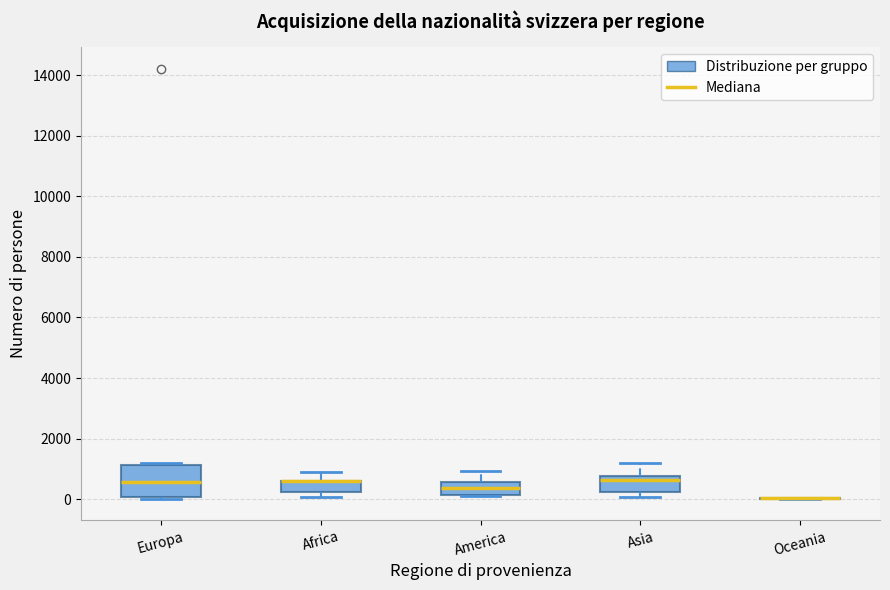

Reading left to right, read every box against the y-axis: the position of its median line, the range the box covers, and the ends of its whiskers. The values are not printed on the chart, so give them approximately, as read against the axis.

Europa: median 600, box 0 to 1200, whiskers 0 (just below the box's lower edge) to 1200 (just above the box's upper edge)
Africa: median 600 (drawn on the box's upper edge), box 200 to 600, whiskers 0 to 800
America: median 400, box 200 to 600, whiskers 200 to 1000
Asia: median 600, box 200 to 800, whiskers 0 to 1200
Oceania: box collapsed to a line at 0, whiskers 0 to 0